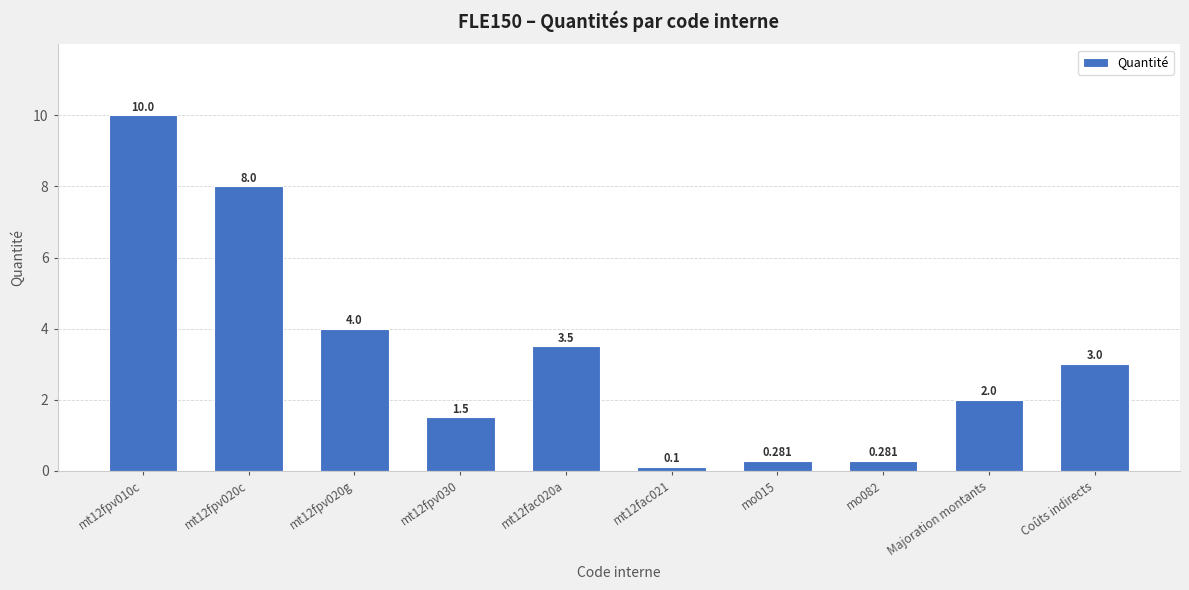

Where does the data first go above 3?

mt12fpv010c